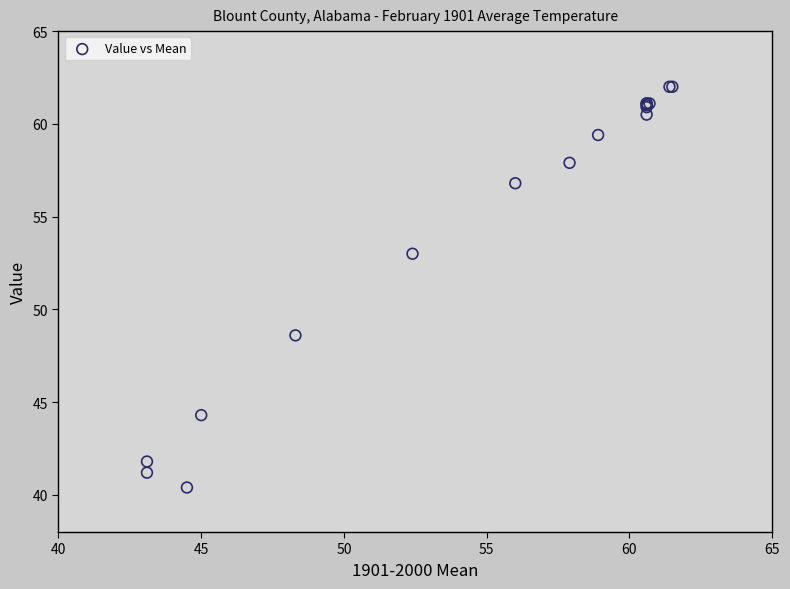

What Y value in the scatter plot is closest to 51?

53.0